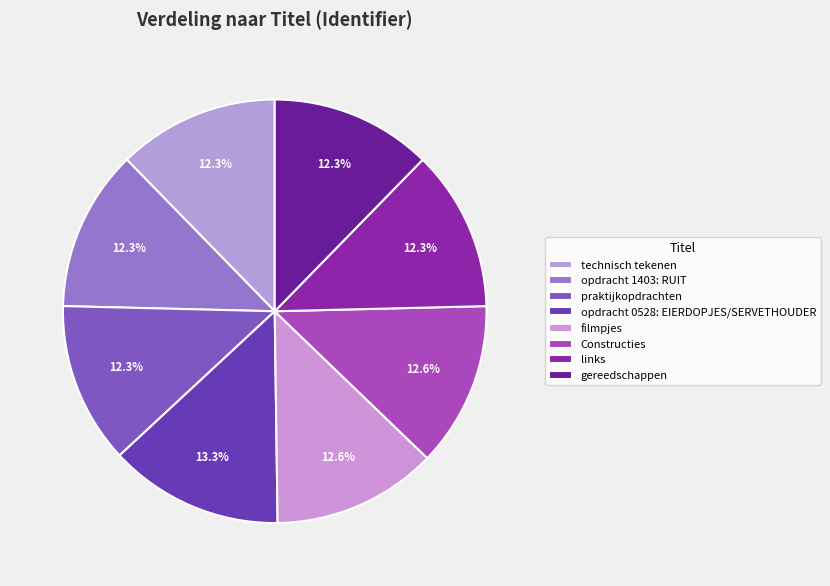

To the nearest percent, what is the average slice percentage?

12%